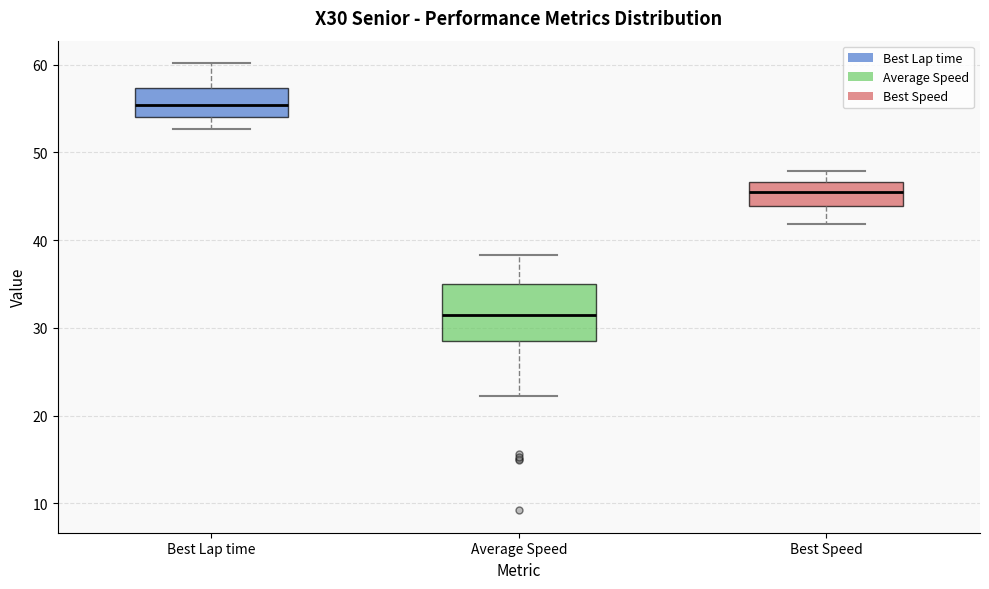

Comparing the boxes themselves (not the whiskers), which one is the tallest?

Average Speed